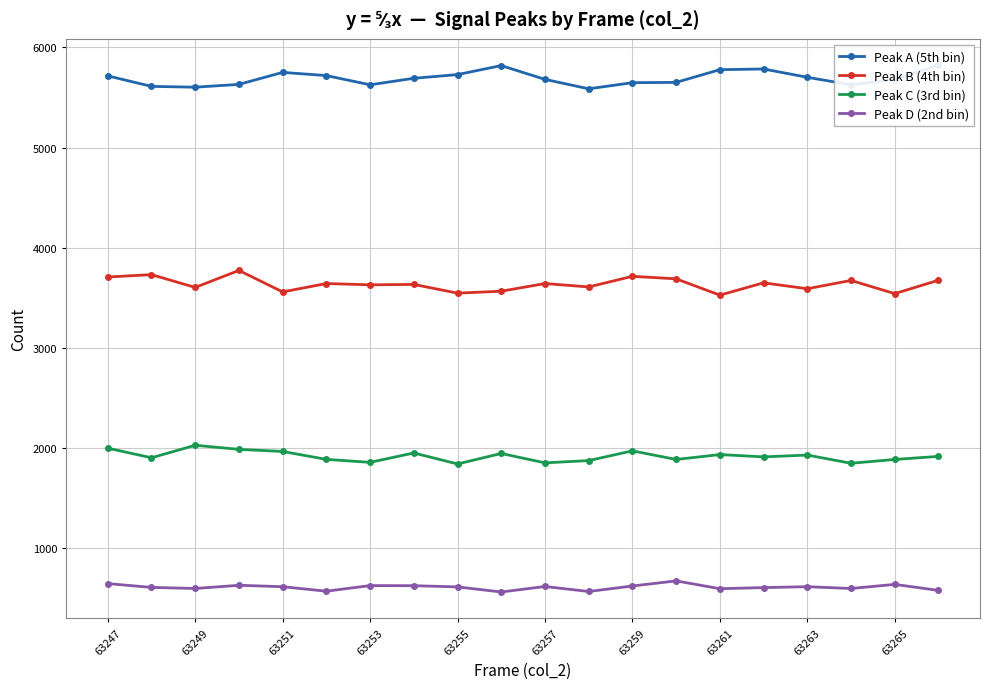

What is the difference between the maximum and minimum values in the Peak D (2nd bin) series?

111